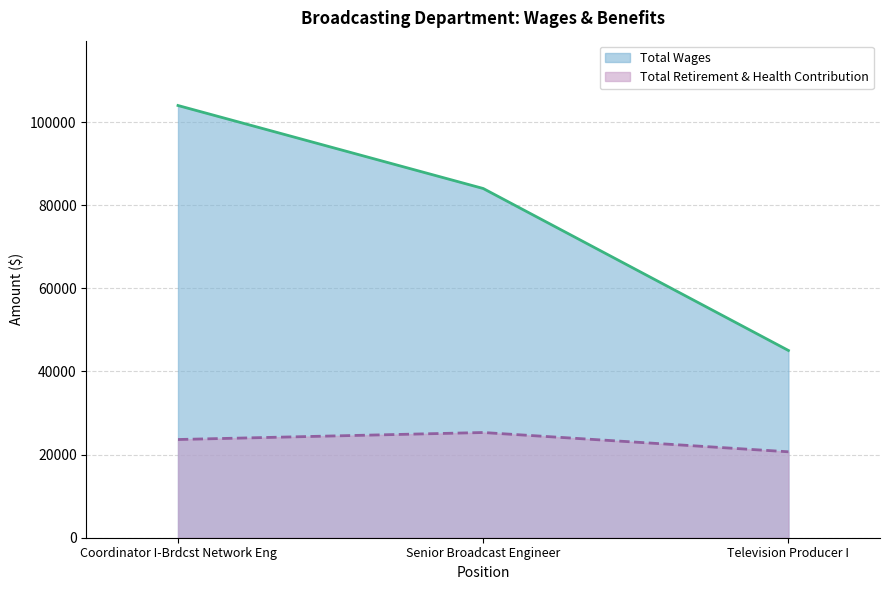

What is the value of the Total Retirement & Health Contribution point at the 3rd from the left?

20672